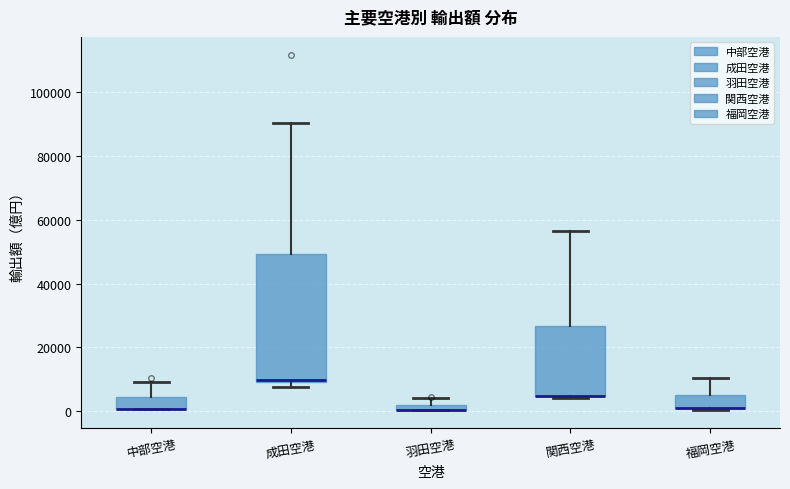

Which box is the tallest, from its lower edge to its upper edge?

成田空港